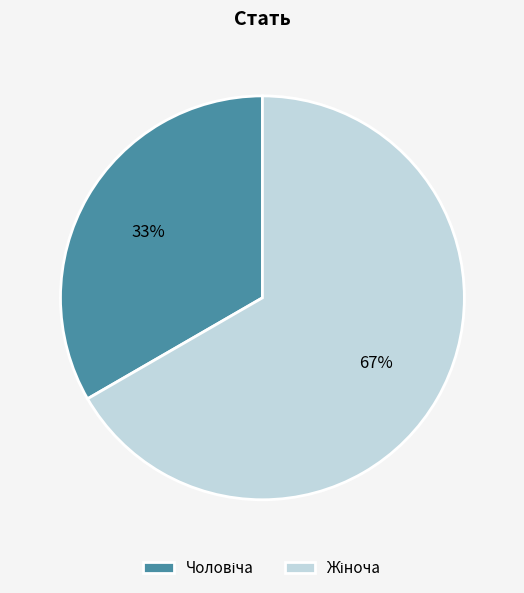

To the nearest percent, what is the average slice percentage?

50%